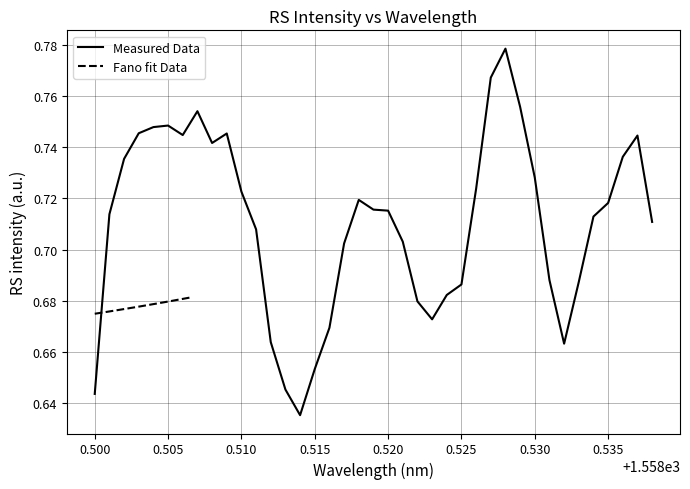

The value of Measured Data at 0.515 is 0.3. True or false?

False